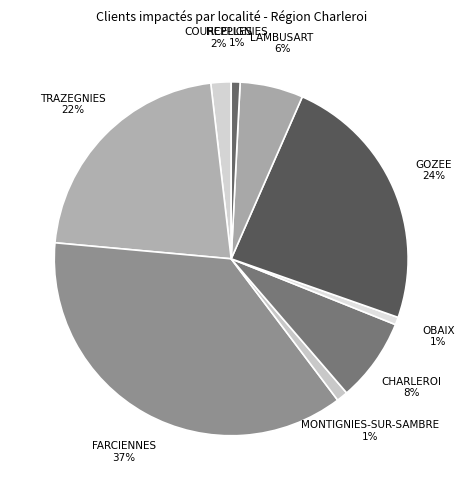

What is the largest slice in the pie chart?

FARCIENNES